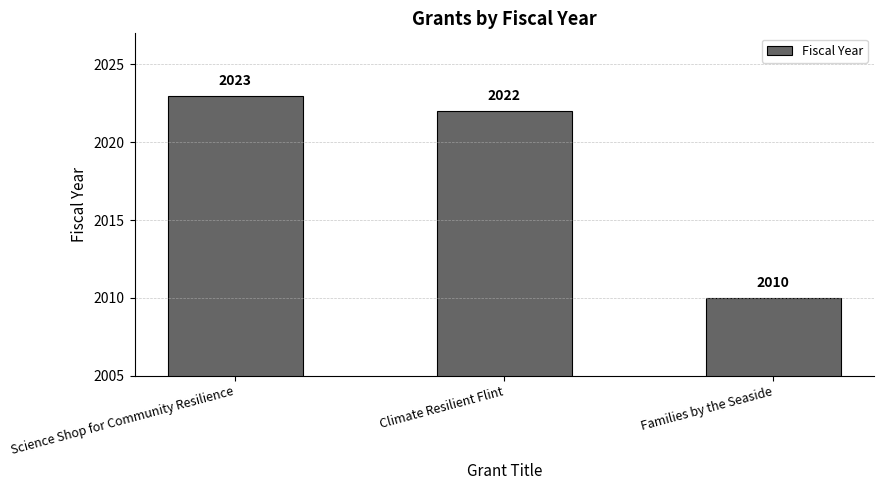

What is the smallest value displayed?

2010